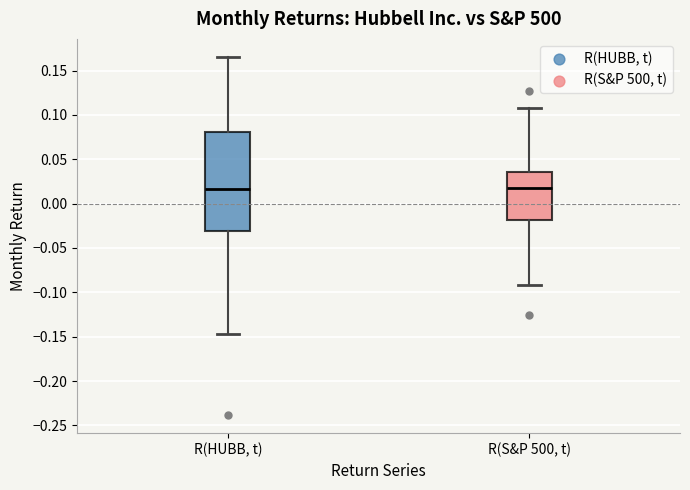

Reading left to right, read every box against the y-axis: the position of its median line, the range the box covers, and the ends of its whiskers. The values are not printed on the chart, so give them approximately, as read against the axis.

R(HUBB, t): median 0.015, box -0.030 to 0.080, whiskers -0.145 to 0.165
R(S&P 500, t): median 0.020, box -0.020 to 0.035, whiskers -0.090 to 0.110